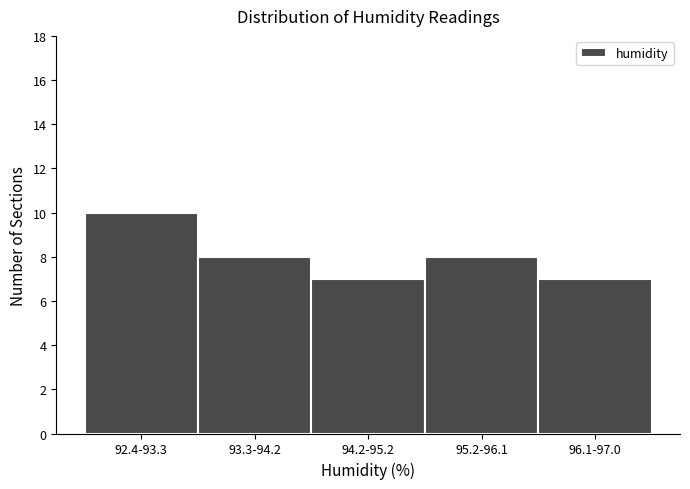

Reading left to right, what are all the values shown in this chart?

10	8	7	8	7